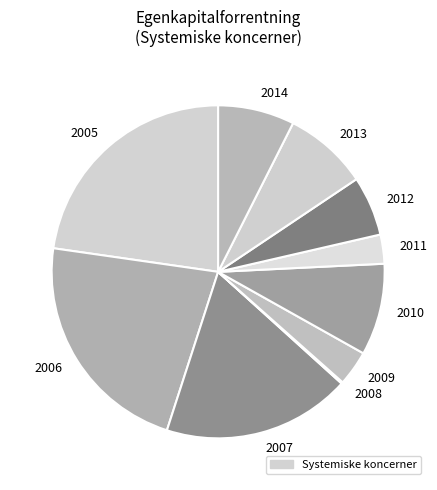

Is there any slice that represents more than half of the pie?

No